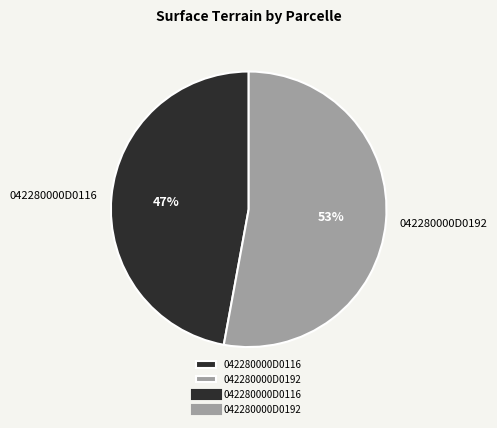

Count the number of slices in the pie.

2